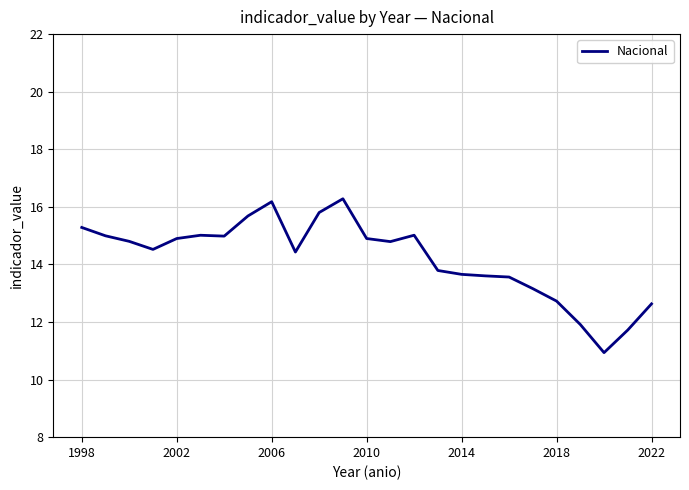

What is the smallest value displayed?

10.9